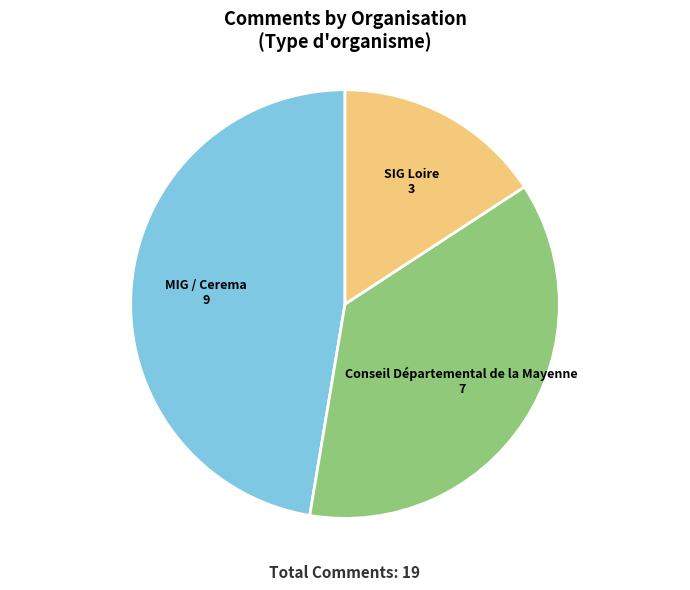

Approximately how many times larger is the value at MIG / Cerema compared to Conseil Départemental de la Mayenne?

1.3